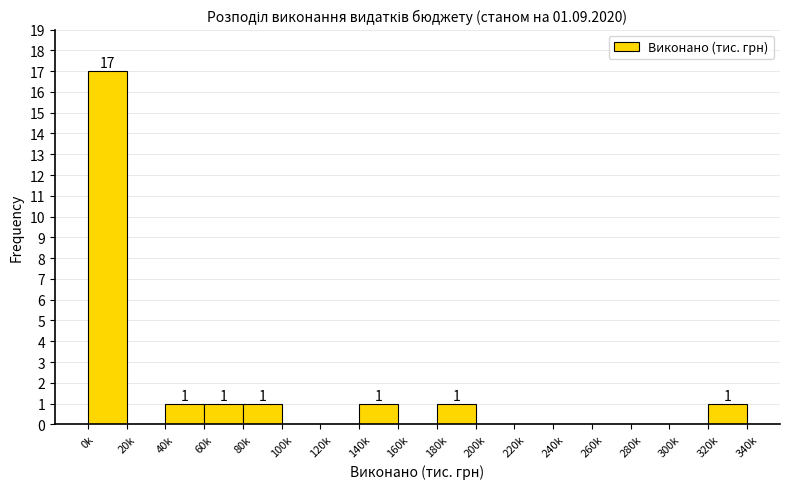

Reading left to right, what are all the values shown in this chart?

0k=17	20k=0	40k=1	60k=1	80k=1	100k=0	120k=0	140k=1	160k=0	180k=1	200k=0	220k=0	240k=0	260k=0	280k=0	300k=0	320k=1